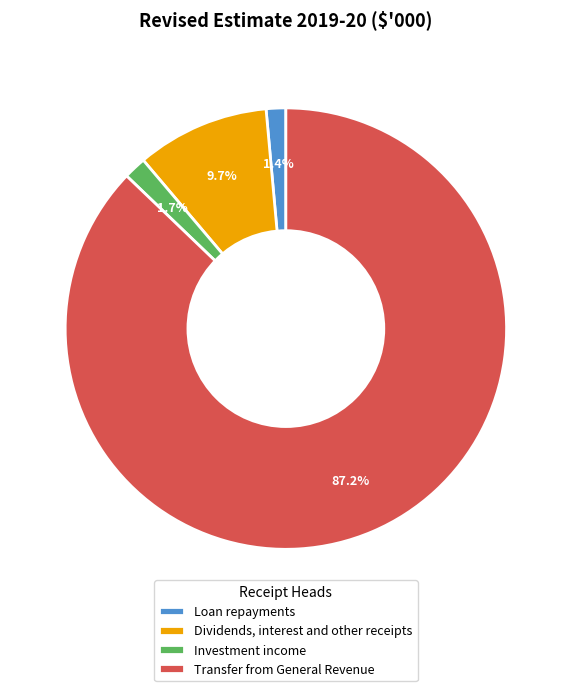

Between Dividends, interest and other receipts and Transfer from General Revenue, which is larger?

Transfer from General Revenue